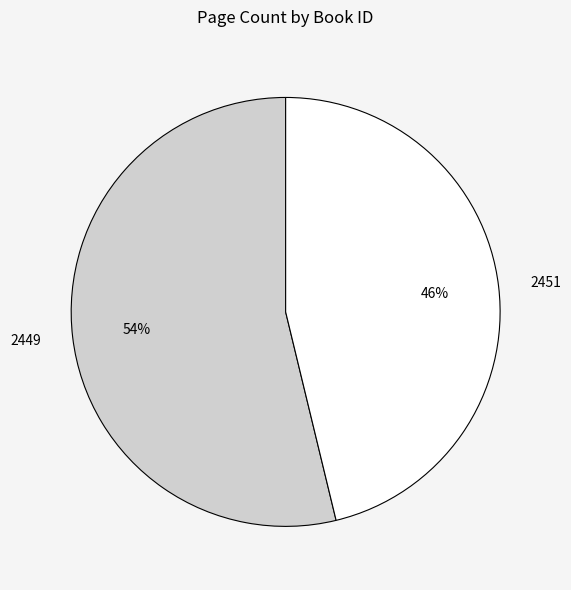

Do 2451 and 2449 together represent more than half of the pie?

Yes